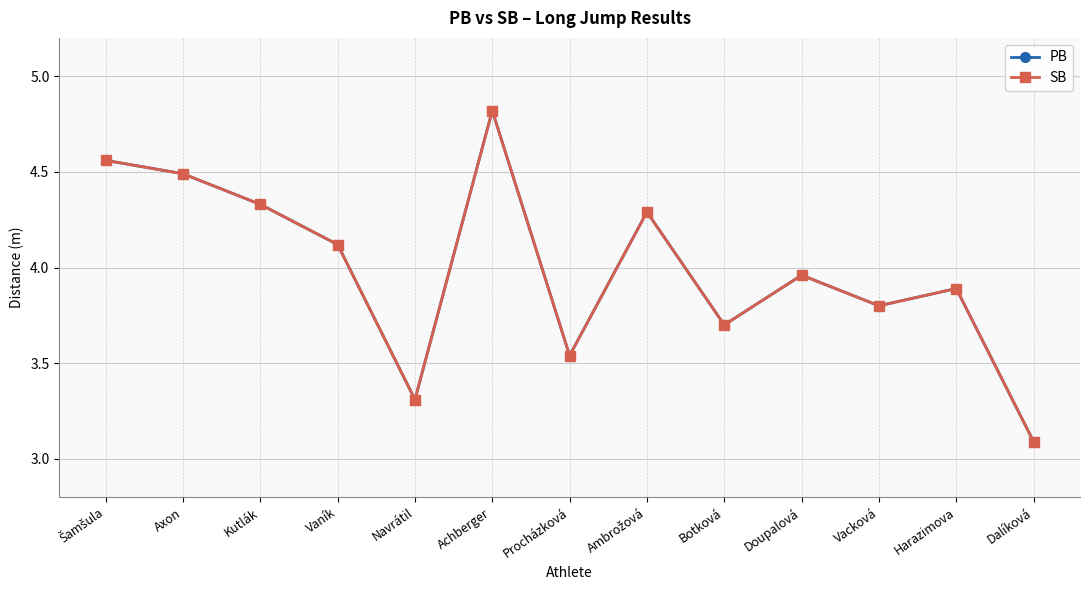

Which has a higher value, Botková or Šamšula?

Šamšula